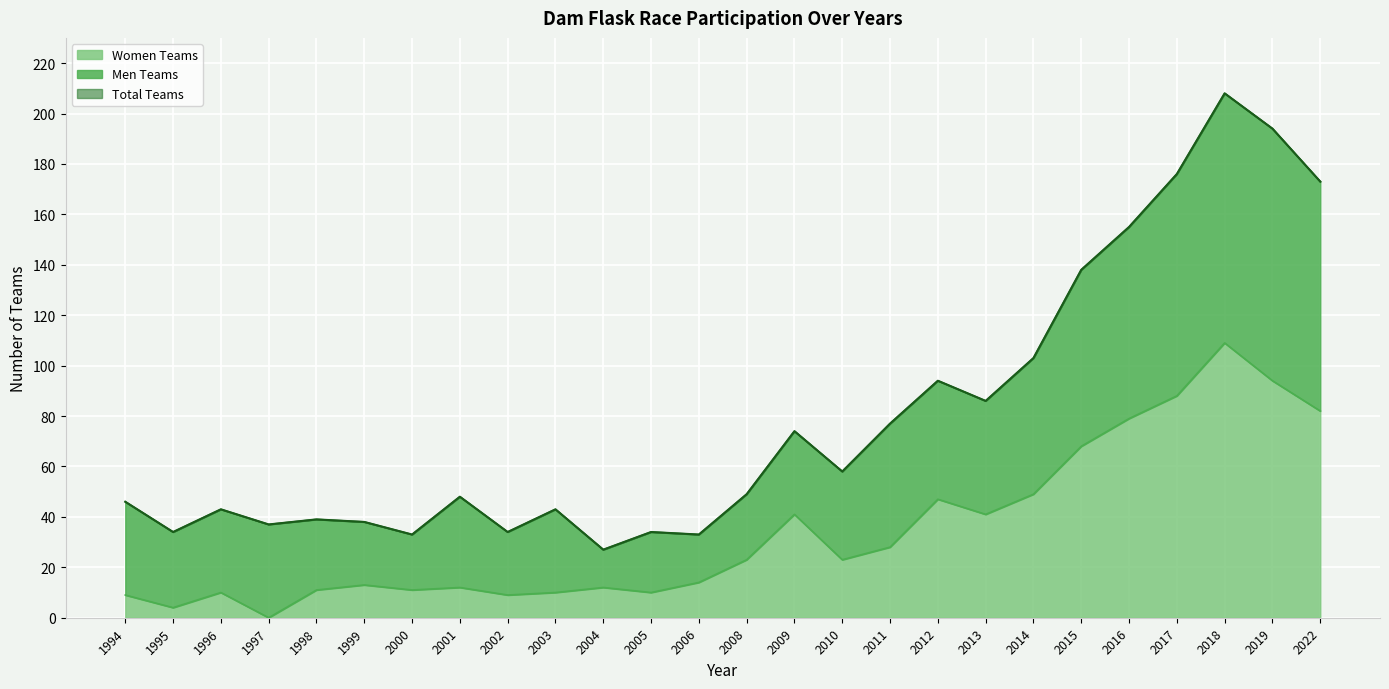

What is the approximate value of Total Teams at 2002, to the nearest 10?

30